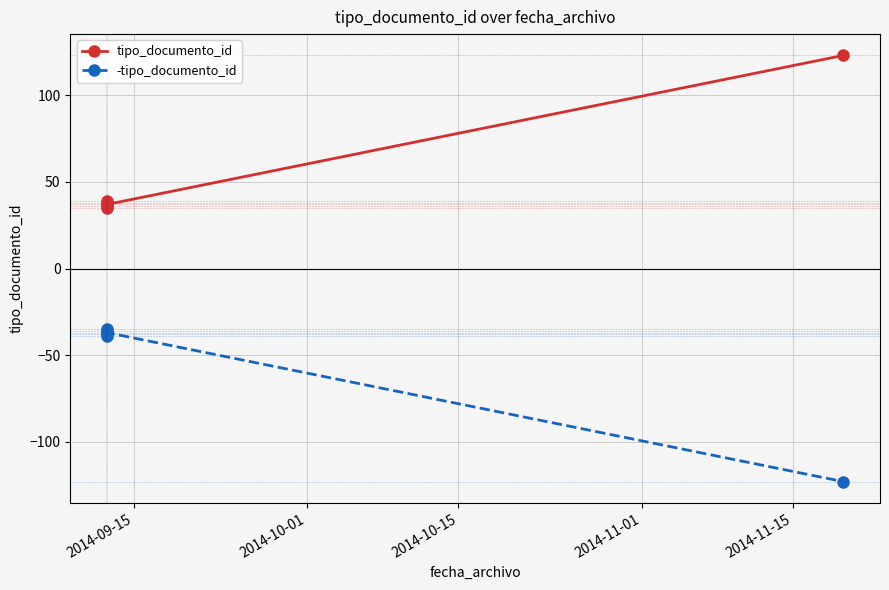

Reading left to right, transcribe all the data shown in this chart.

tipo_documento_id: 35	38	36	39	37	123
-tipo_documento_id: -35	-38	-36	-39	-37	-123